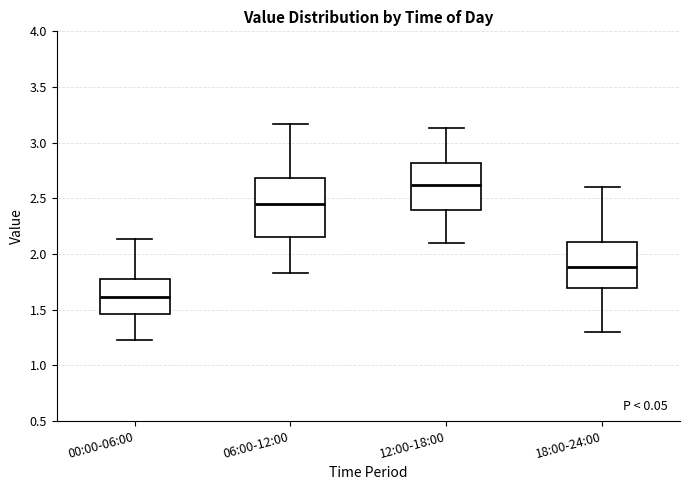

Reading left to right, read every box against the y-axis: the position of its median line, the range the box covers, and the ends of its whiskers. The values are not printed on the chart, so give them approximately, as read against the axis.

00:00-06:00: median 1.60, box 1.45 to 1.80, whiskers 1.25 to 2.15
06:00-12:00: median 2.45, box 2.15 to 2.70, whiskers 1.85 to 3.15
12:00-18:00: median 2.60, box 2.40 to 2.80, whiskers 2.10 to 3.15
18:00-24:00: median 1.90, box 1.70 to 2.10, whiskers 1.30 to 2.60